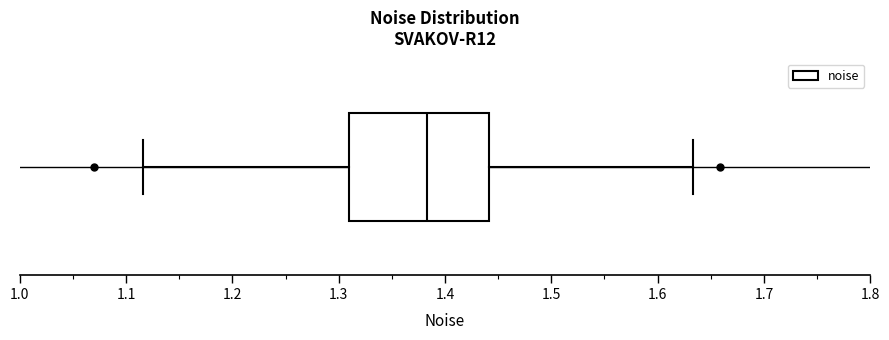

Read this box plot against the x-axis: the position of the median line, the range covered by the box, and the ends of both whiskers. The values are not printed on the chart, so give them approximately, as read against the axis.

median 1.38, box 1.31 to 1.44, whiskers 1.12 to 1.63